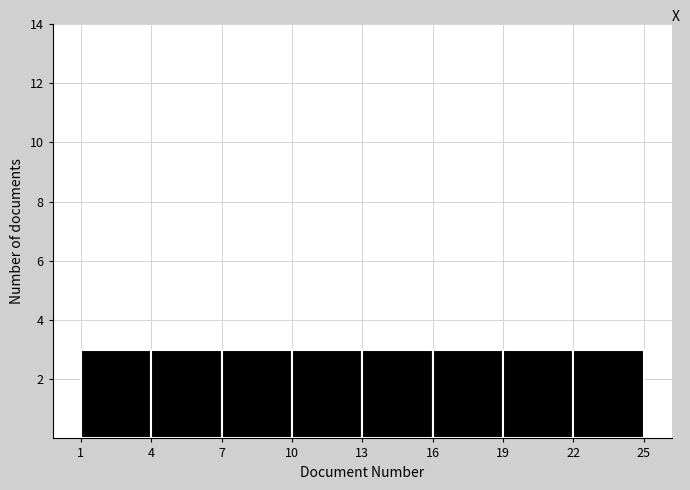

What is the height of the bar covering 13 to 16 on the x-axis? The values are not printed on the chart, so give them approximately, as read against the axis.

3